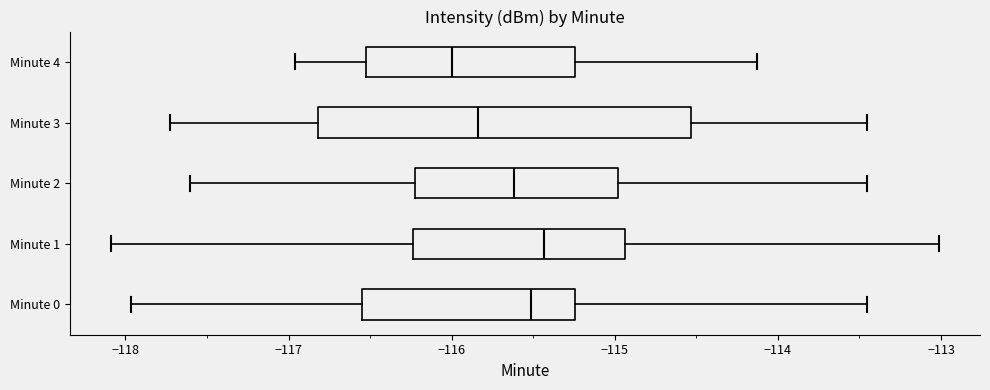

Reading bottom to top, transcribe this box plot: for each box, give where its median line is, the range the box spans, and where its two whiskers end, as read against the x-axis. The values are not printed on the chart, so give them approximately, as read against the axis.

Minute 0: median -115.5, box -116.5 to -115.2, whiskers -118.0 to -113.5
Minute 1: median -115.4, box -116.2 to -114.9, whiskers -118.1 to -113.0
Minute 2: median -115.6, box -116.2 to -115.0, whiskers -117.6 to -113.5
Minute 3: median -115.8, box -116.8 to -114.5, whiskers -117.7 to -113.5
Minute 4: median -116.0, box -116.5 to -115.2, whiskers -117.0 to -114.1